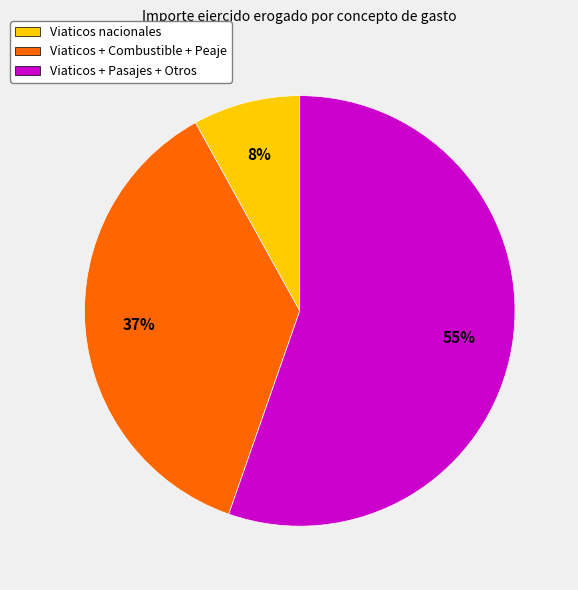

To the nearest percent, what is the average slice percentage?

33%